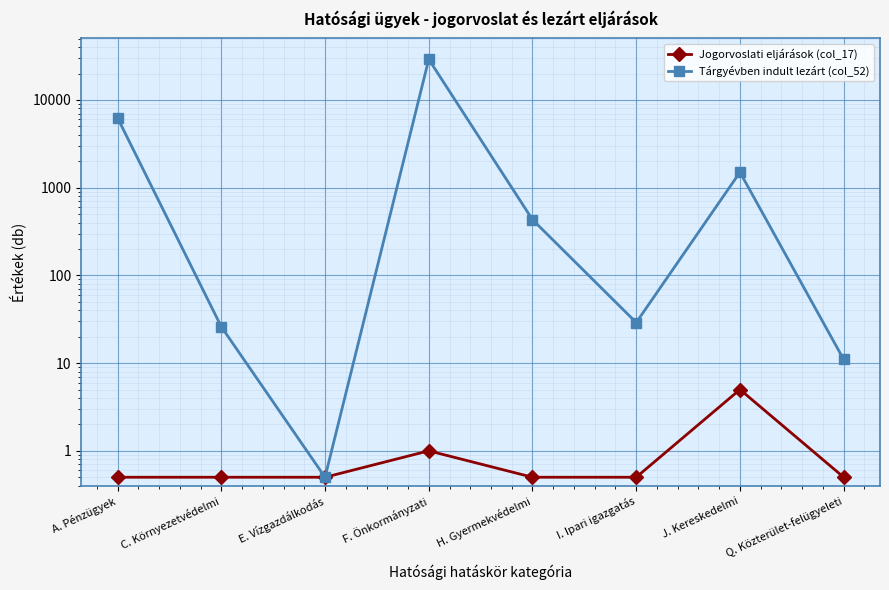

The value of Tárgyévben indult lezárt (col_52) at J. Kereskedelmi is 1019.2. True or false?

False